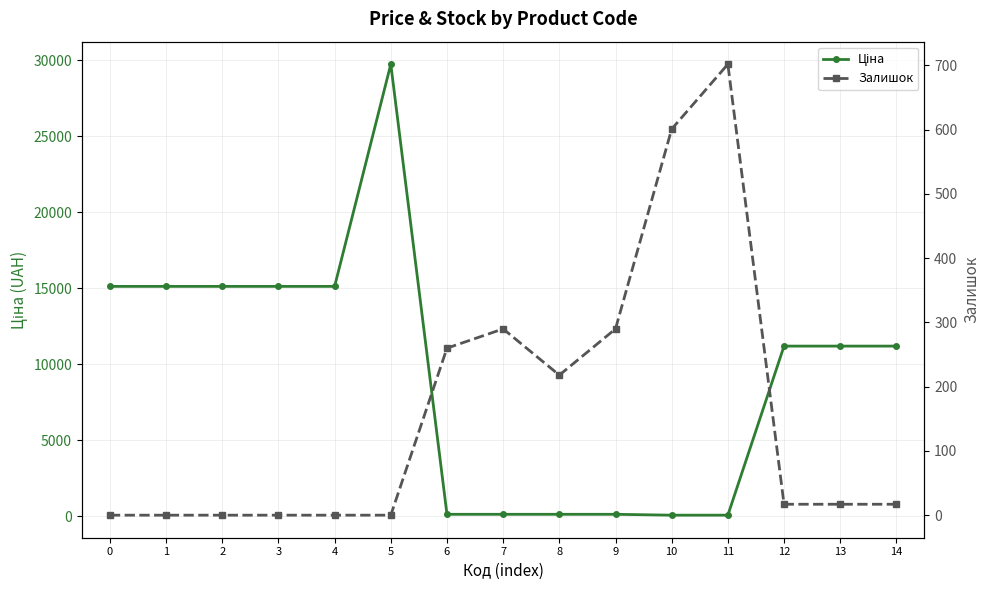

Is this an area chart (filled region under the line)?

No